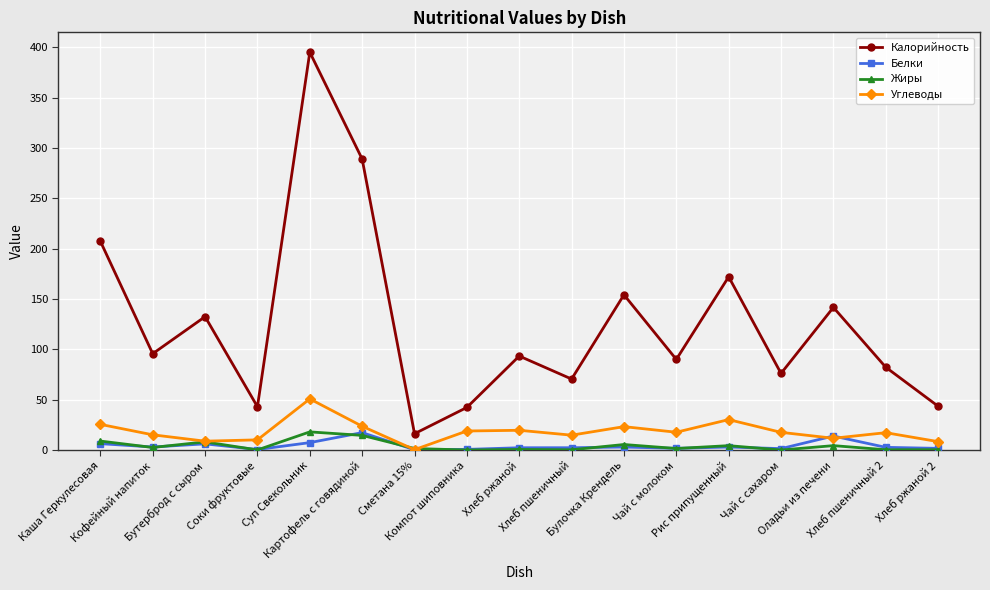

What is the spread (max minus min) of values at Кофейный напиток?

93.2